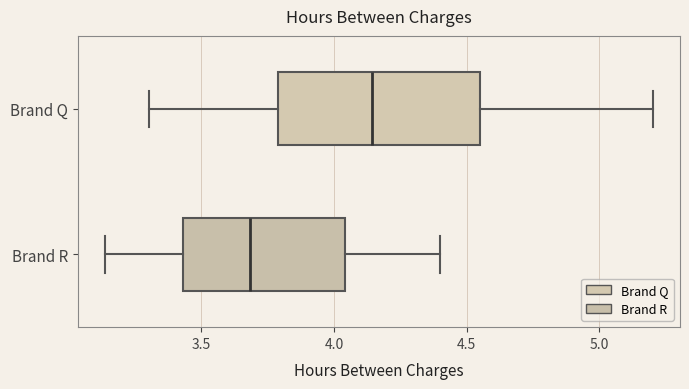

Reading bottom to top, read every box against the x-axis: the position of its median line, the range the box covers, and the ends of its whiskers. The values are not printed on the chart, so give them approximately, as read against the axis.

Brand R: median 3.70, box 3.45 to 4.05, whiskers 3.15 to 4.40
Brand Q: median 4.15, box 3.80 to 4.55, whiskers 3.30 to 5.20